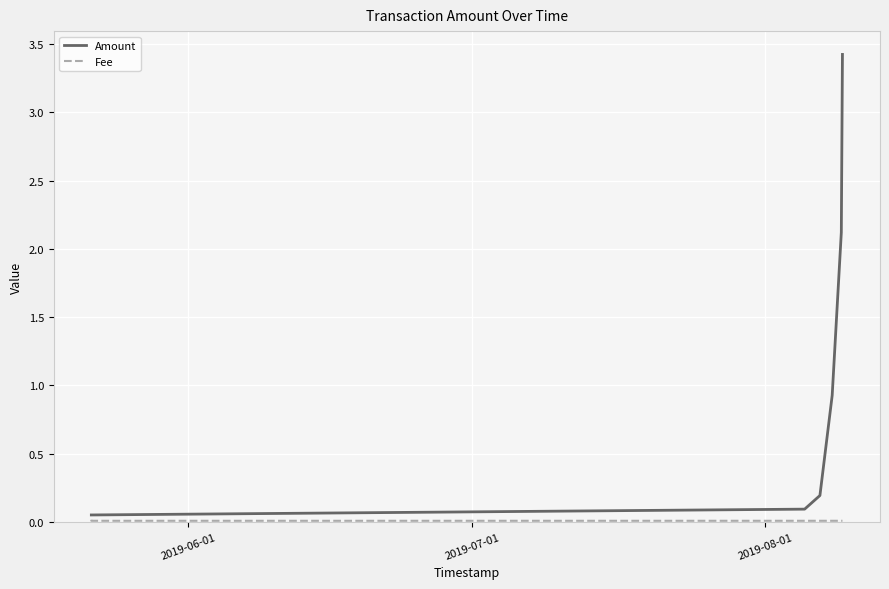

Which series has the widest spread of values?

Amount